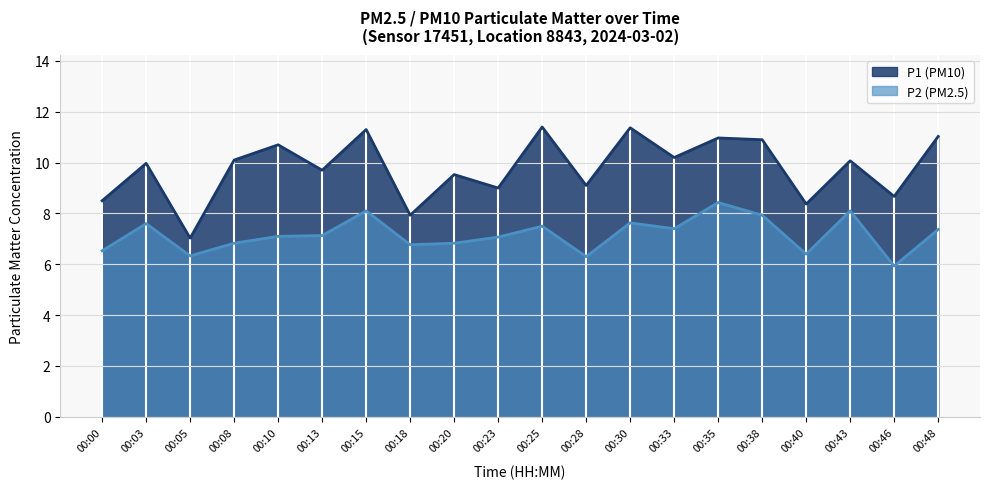

Where is the first local maximum for P1?

00:03